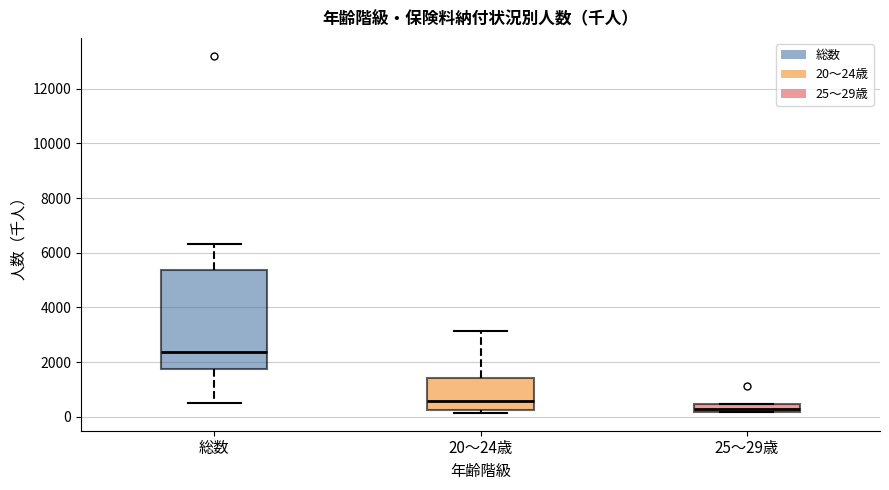

Where does the median line of the box for 20～24歳 sit on the y-axis? The values are not printed on the chart, so give them approximately, as read against the axis.

600